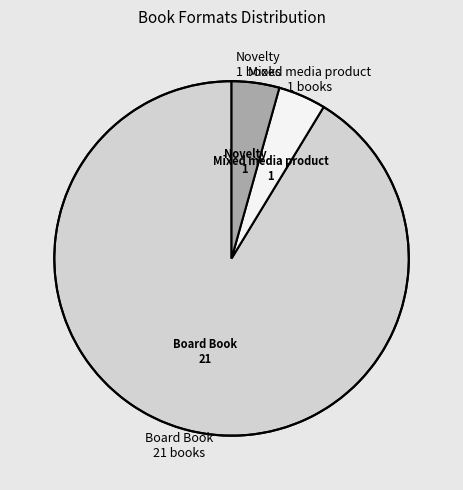

Does any single category account for the majority?

Yes